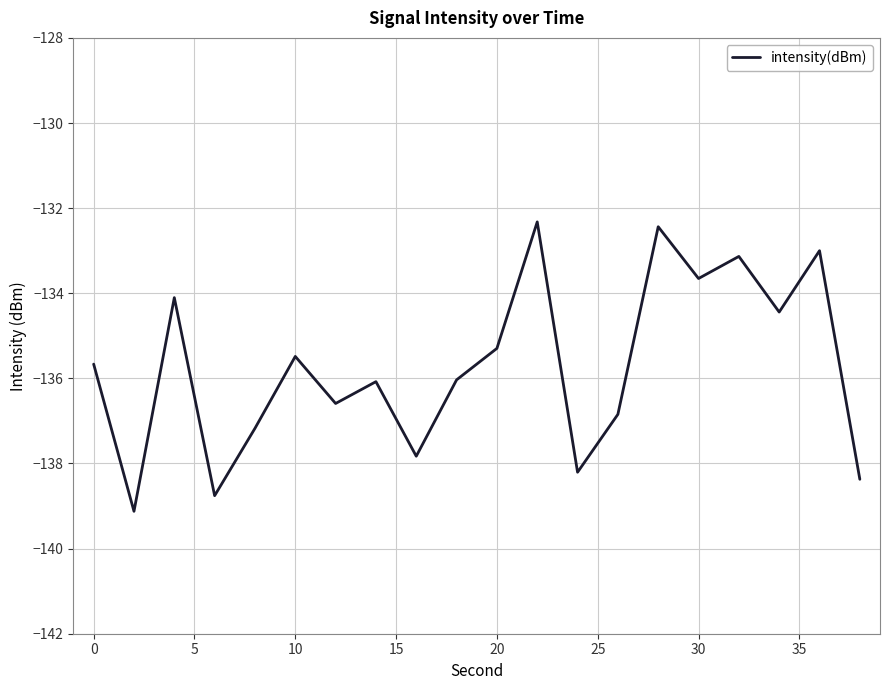

What is the maximum value shown in the chart?

-132.3